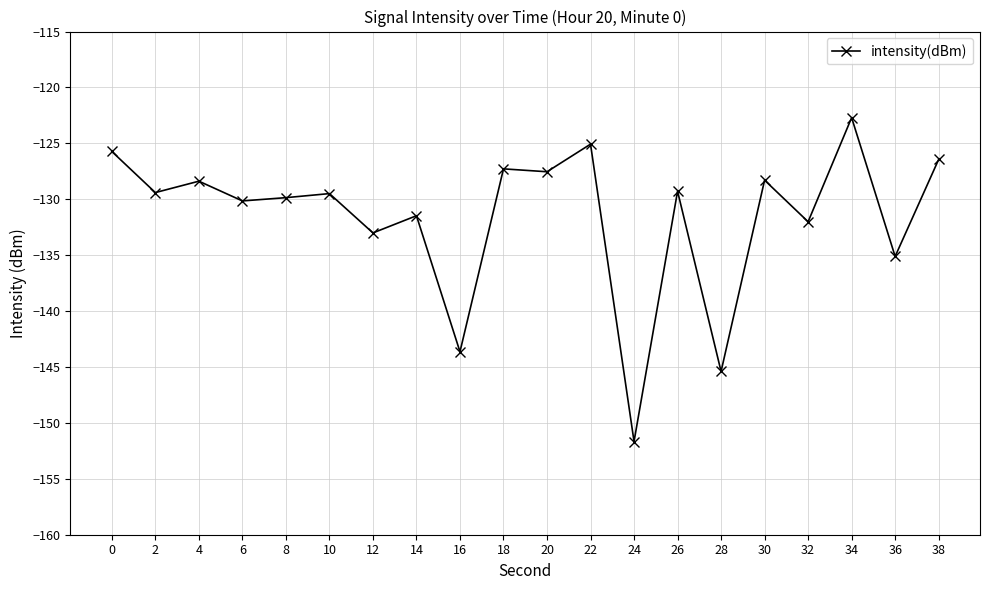

Where is the first local minimum?

2